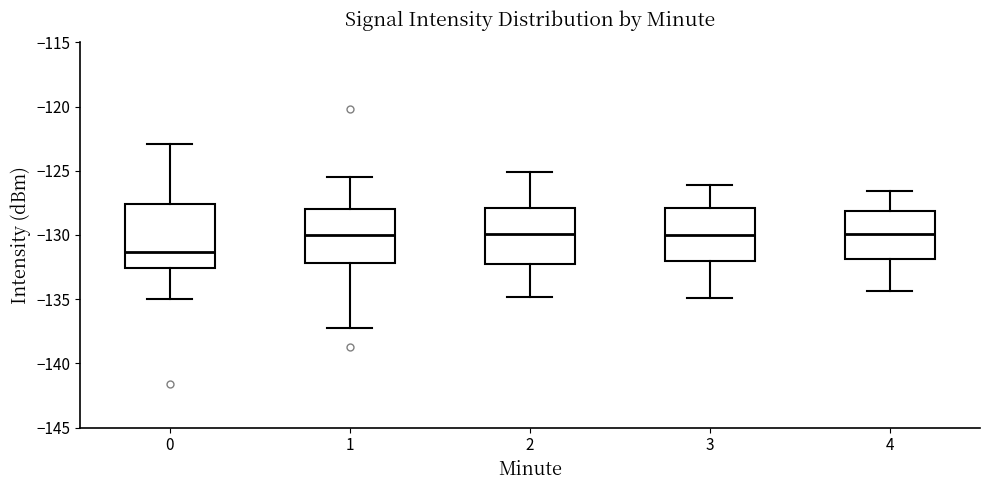

Where does the median line of the box at x = 1 sit on the y-axis? The values are not printed on the chart, so give them approximately, as read against the axis.

-130.0